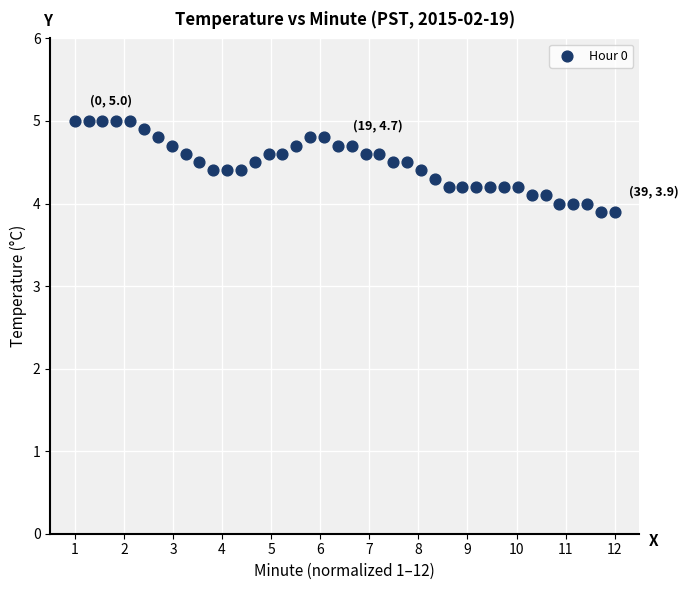

What is the range of X values (max minus min)?

11.0